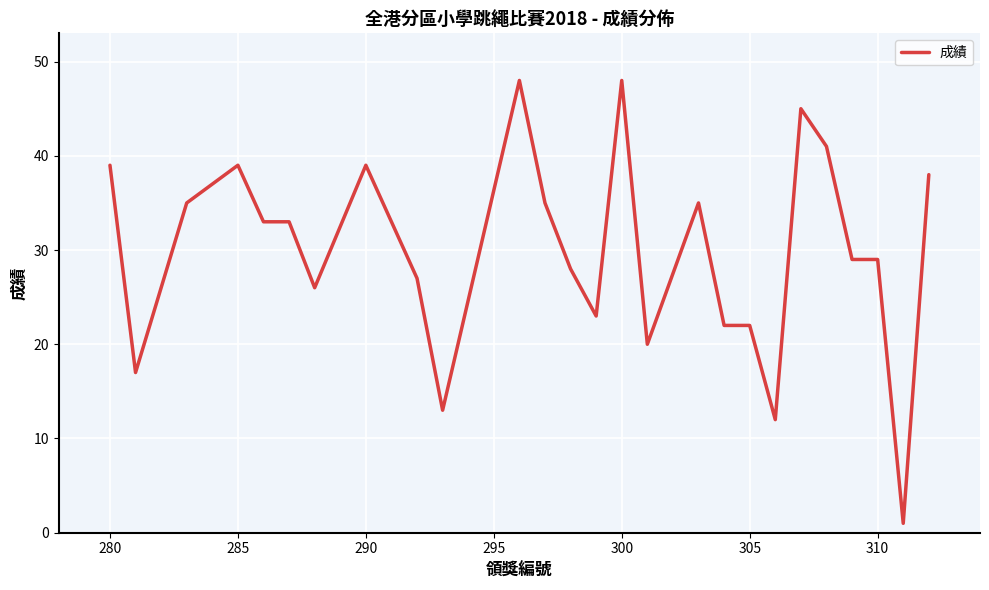

What is the maximum value shown in the chart?

48